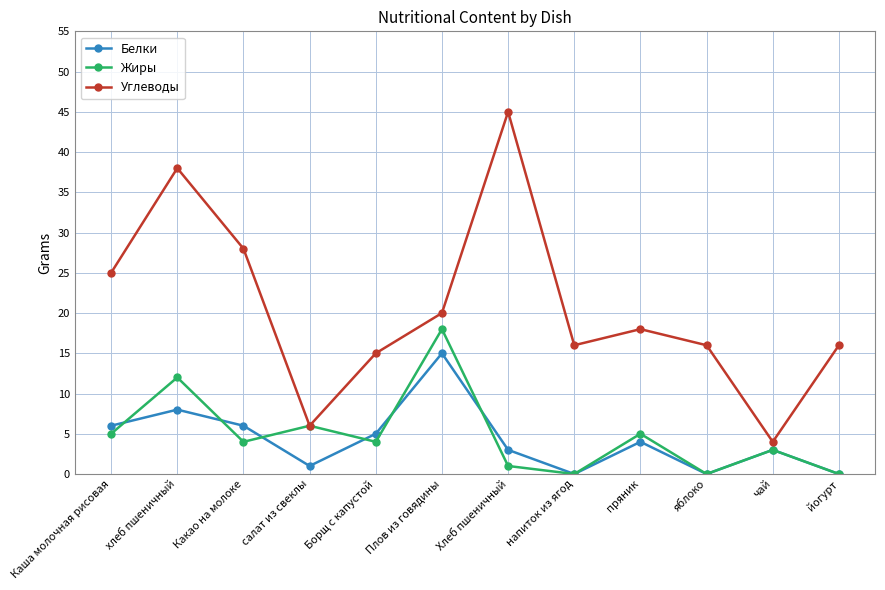

In Белки, how many points are higher than both neighbors (excluding endpoints)?

4